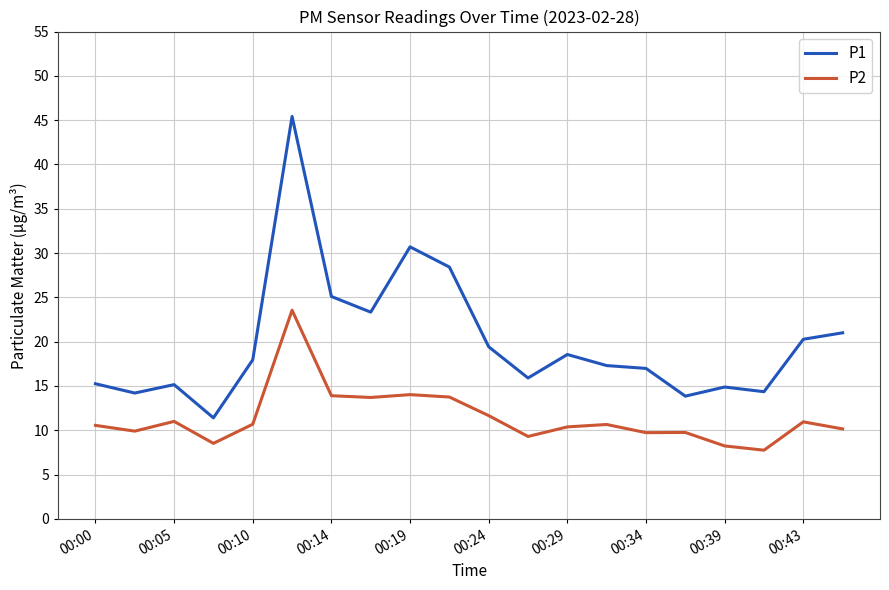

Which series has the largest total across all categories?

P1